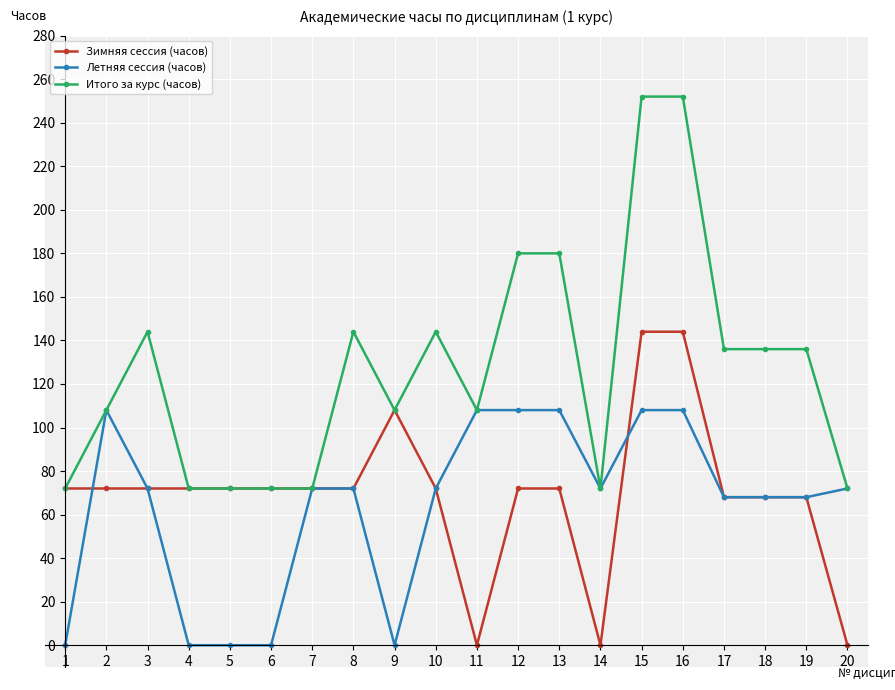

How many lines are shown in the chart?

3